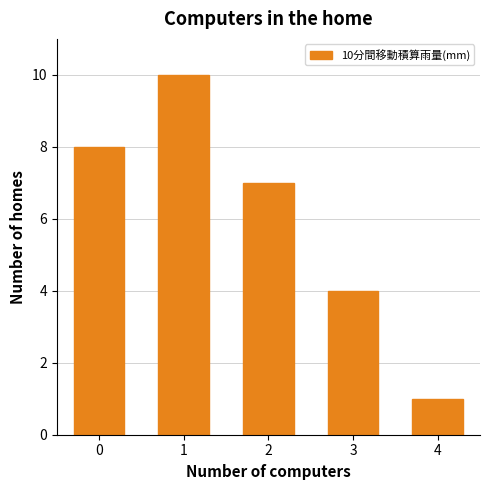

Reading right to left, extract all data points from this chart.

4=1	3=4	2=7	1=10	0=8